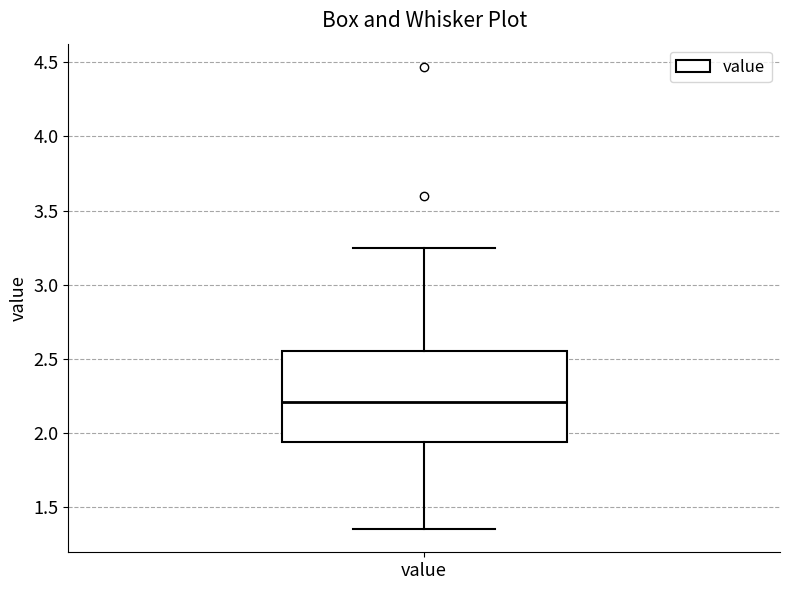

Where does the lower whisker of the box for value end on the y-axis? The values are not printed on the chart, so give them approximately, as read against the axis.

1.35